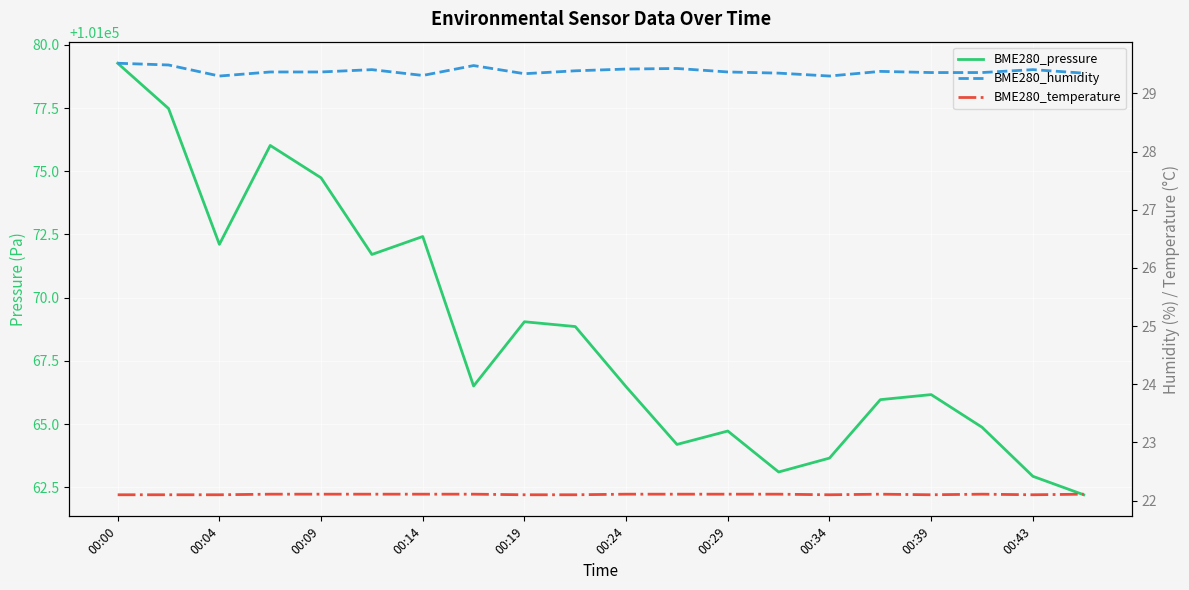

Where does the BME280_pressure series first go above 101066?

00:00